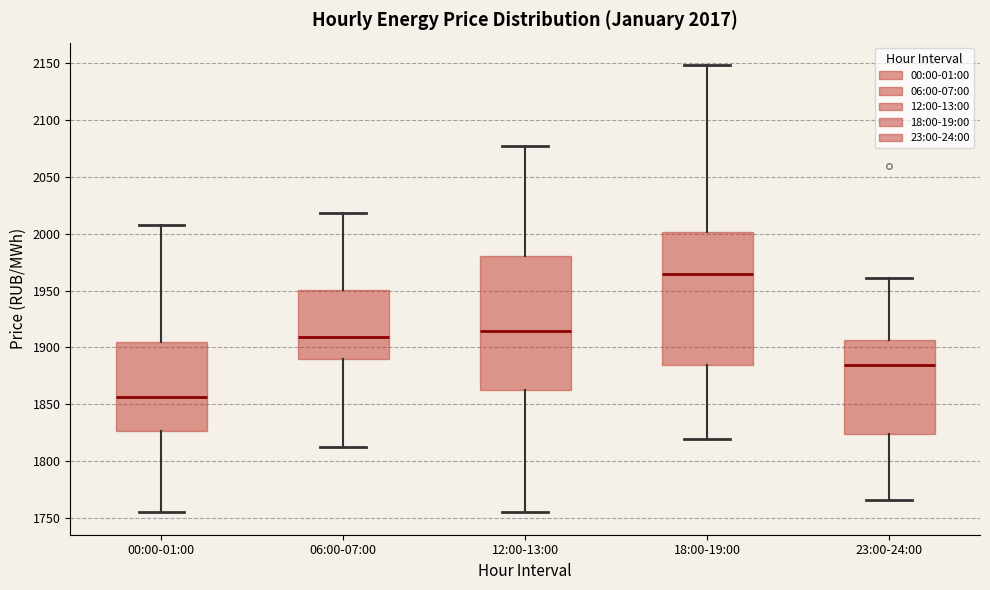

Which box has the highest median line?

18:00-19:00